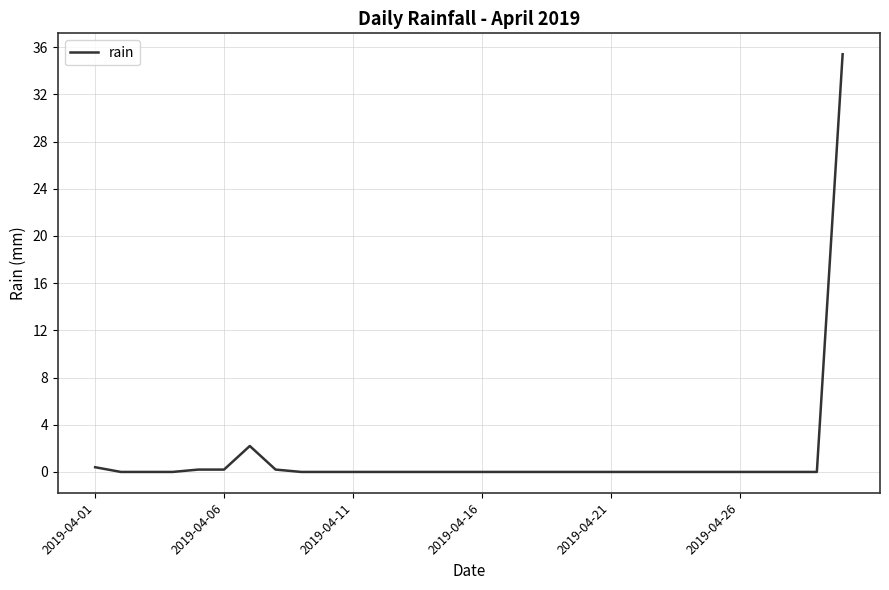

What is the maximum value shown in the chart?

35.4